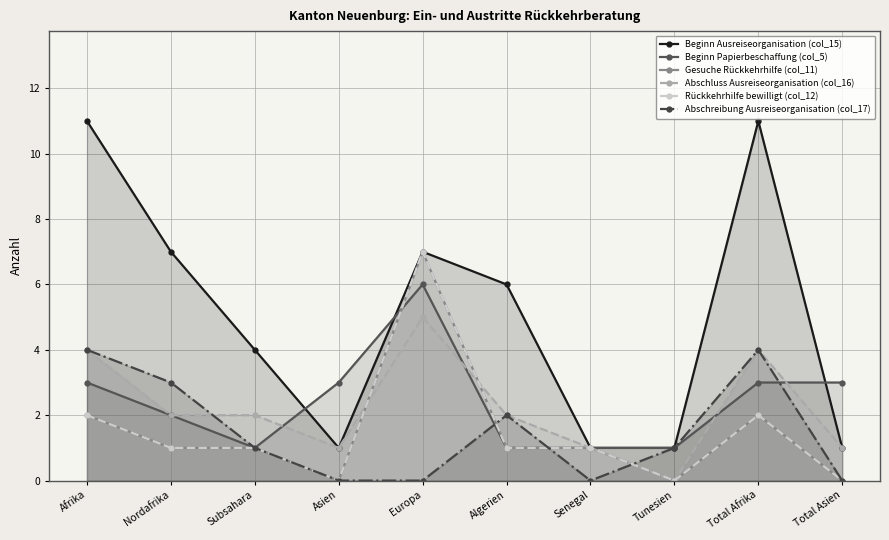

Count the Beginn Papierbeschaffung (col_5) values in the range 1 to 3.

9